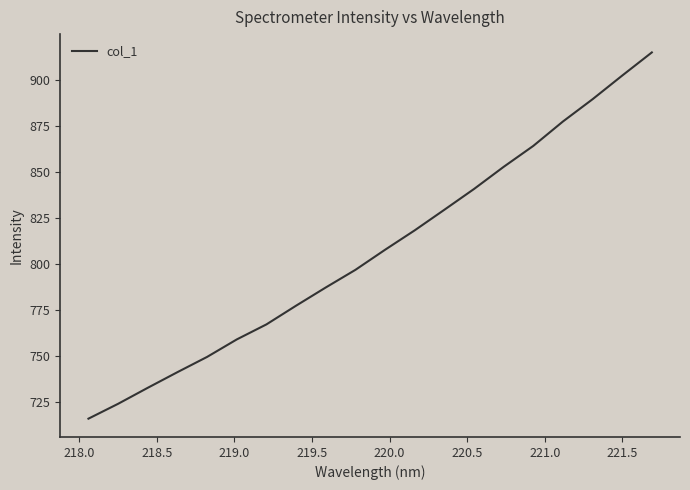

What is the smallest value displayed?

716.1